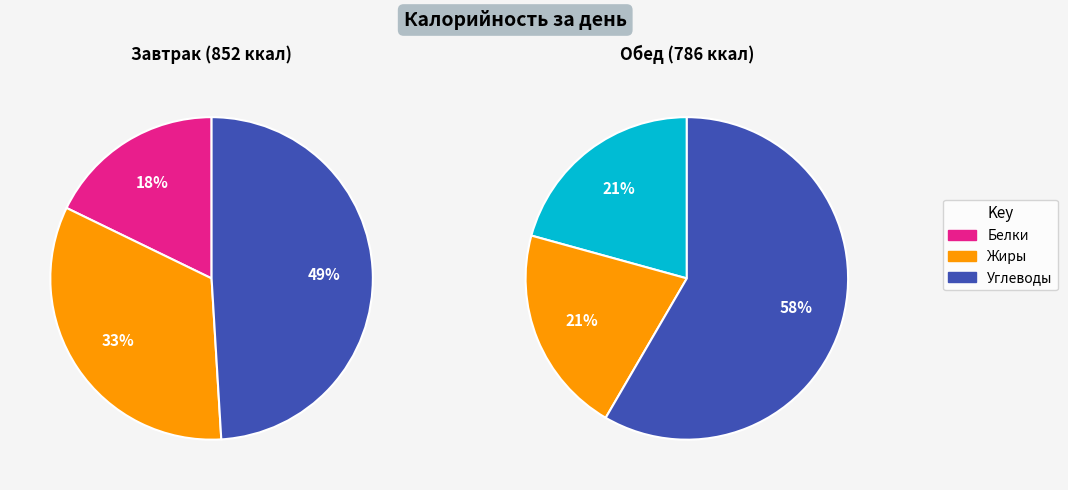

What percentage is the Завтрак slice, to the nearest percent?

52%